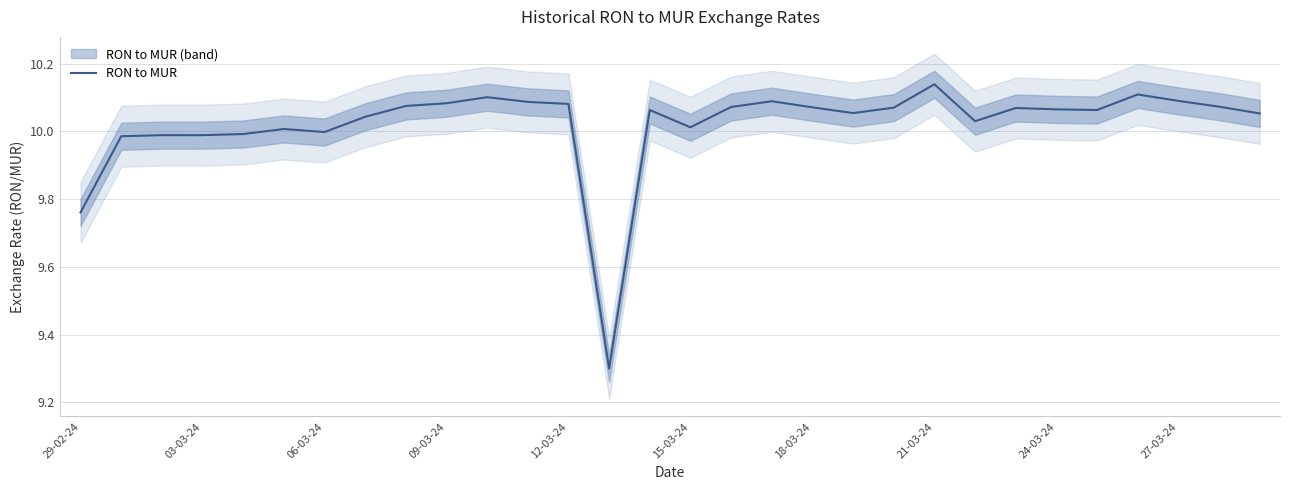

Reading right to left, list all the values displayed in this chart.

10.1	10.1	10.1	10.1	10.1	10.1	10.1	10.0	10.1	10.1	10.1	10.1	10.1	10.1	10.0	10.1	9.3	10.1	10.1	10.1	10.1	10.1	10.0	10.0	10.0	10.0	10.0	10.0	10.0	9.8